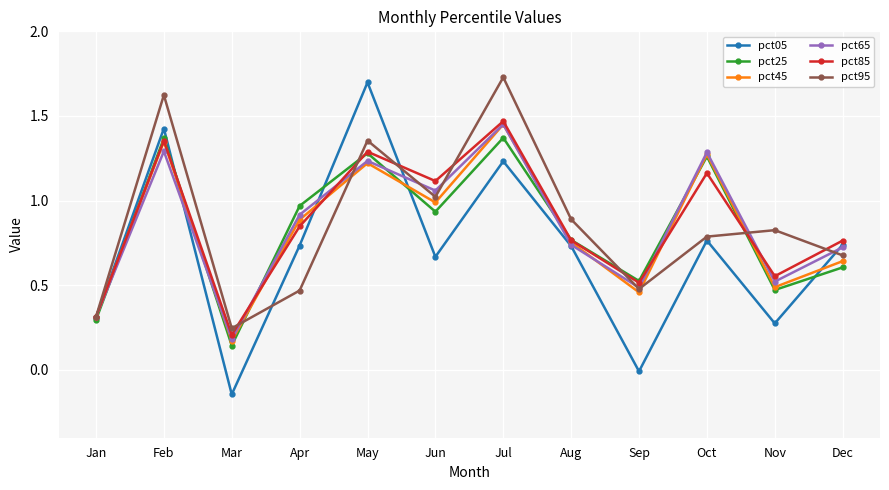

At which label does pct65 reach its peak?

Jul